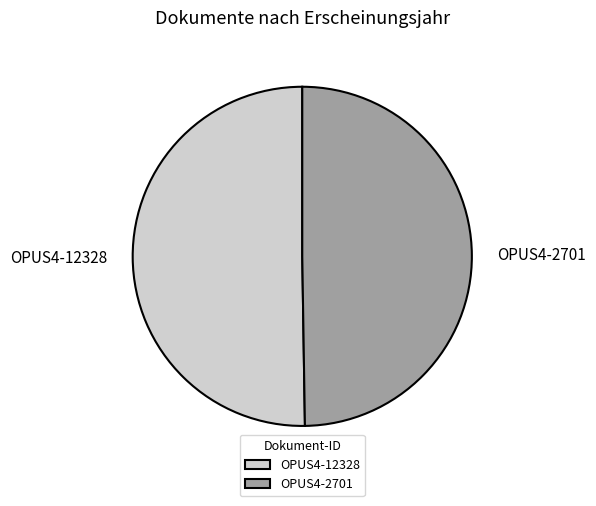

Approximately how many times larger is the value at OPUS4-12328 compared to OPUS4-2701?

1.0